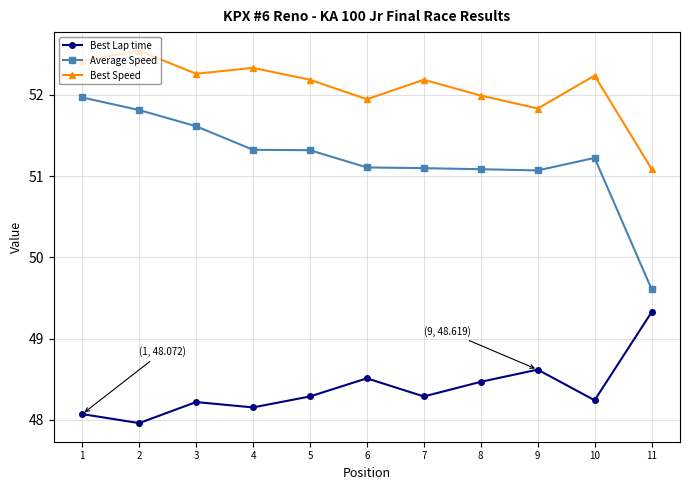

What is the value of the Average Speed point at the 9th from the left?

51.1